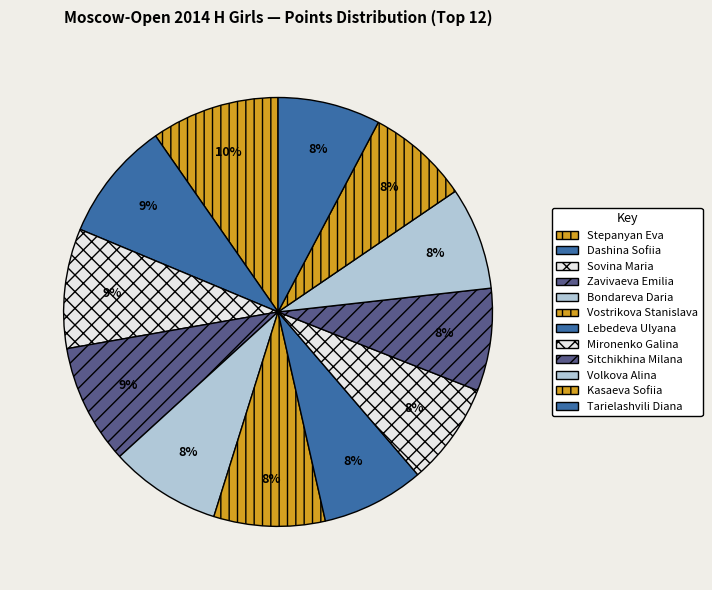

Count the number of slices in the pie.

12